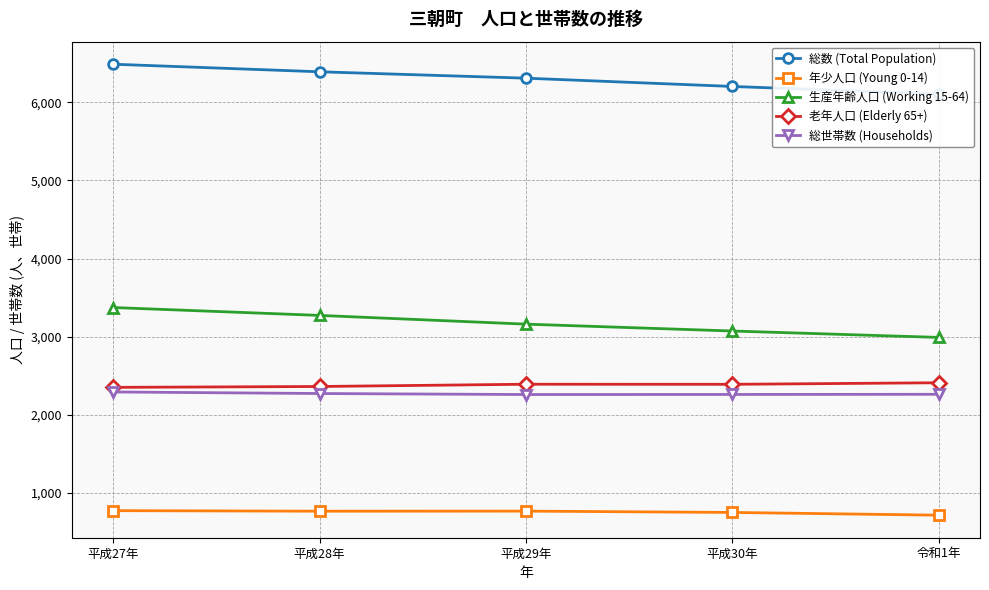

Rank the series by their maximum value, from lowest to highest.

年少人口 (Young 0-14), 総世帯数 (Households), 老年人口 (Elderly 65+), 生産年齢人口 (Working 15-64), 総数 (Total Population)